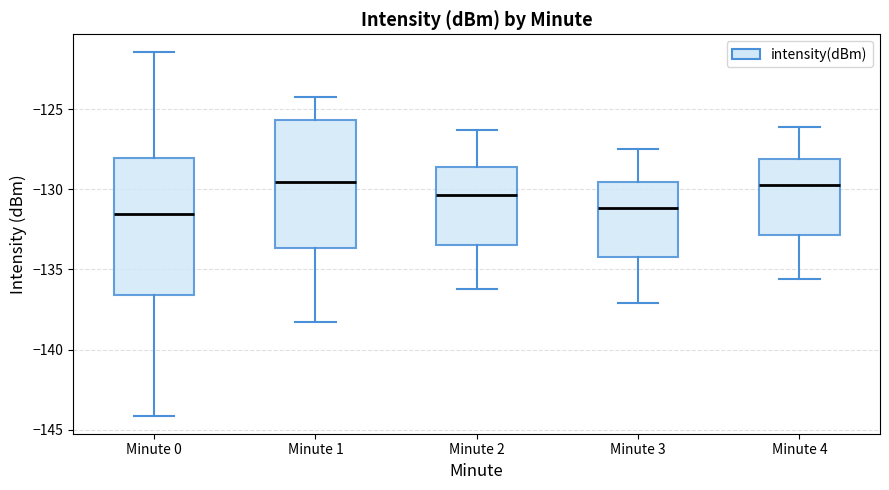

Where does the median line of the box for Minute 1 sit on the y-axis? The values are not printed on the chart, so give them approximately, as read against the axis.

-129.5